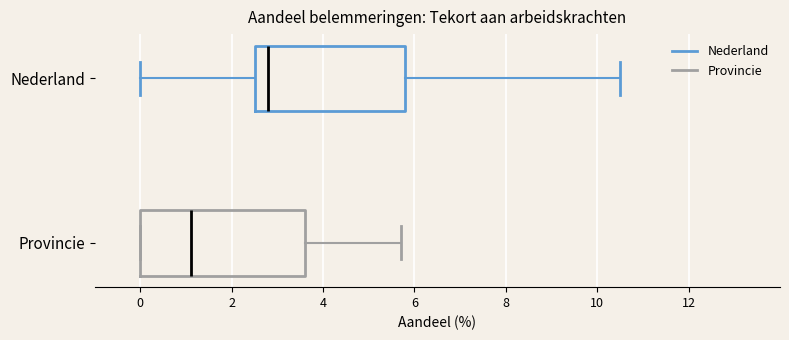

Where does the median line of the box for Nederland sit on the x-axis? The values are not printed on the chart, so give them approximately, as read against the axis.

2.8